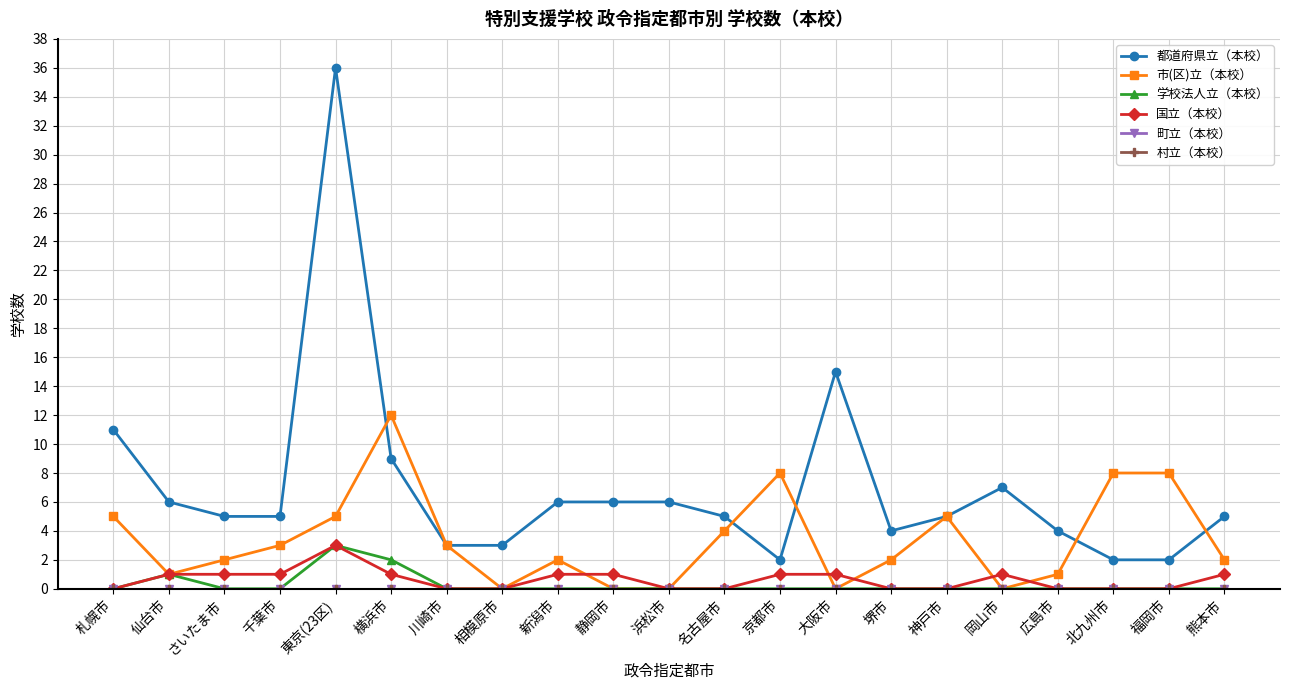

Does the chart have visible grid lines?

Yes